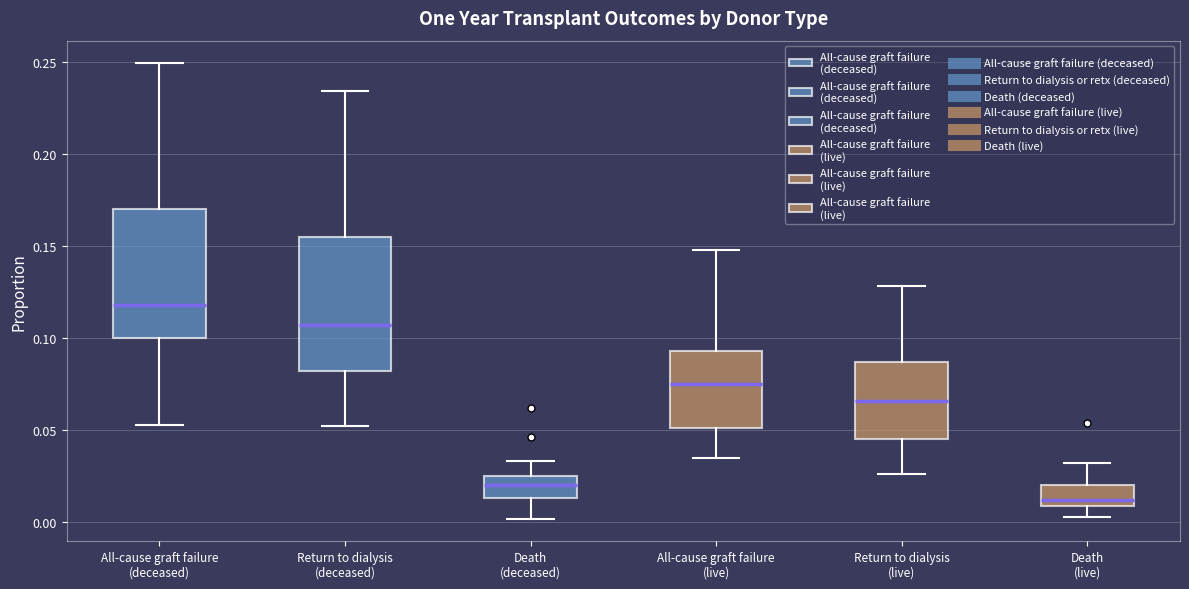

Reading left to right, read every box against the y-axis: the position of its median line, the range the box covers, and the ends of its whiskers. The values are not printed on the chart, so give them approximately, as read against the axis.

All-cause graft failure (deceased): median 0.120, box 0.100 to 0.170, whiskers 0.055 to 0.250
Return to dialysis (deceased): median 0.105, box 0.080 to 0.155, whiskers 0.050 to 0.235
Death (deceased): median 0.020, box 0.015 to 0.025, whiskers 0.000 to 0.035
All-cause graft failure (live): median 0.075, box 0.050 to 0.095, whiskers 0.035 to 0.150
Return to dialysis (live): median 0.065, box 0.045 to 0.085, whiskers 0.025 to 0.130
Death (live): median 0.010 (just above the box's lower edge), box 0.010 to 0.020, whiskers 0.005 to 0.030